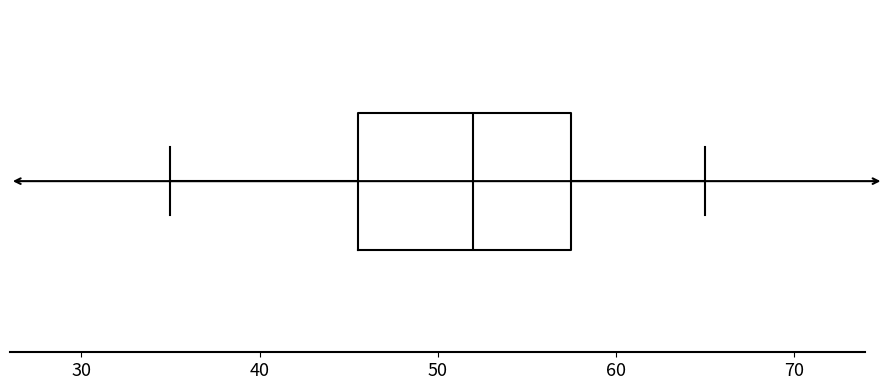

Transcribe this box plot: give where the median line is, the range the box spans, and where the two whiskers end, as read against the x-axis. The values are not printed on the chart, so give them approximately, as read against the axis.

median 52, box 46 to 58, whiskers 35 to 65